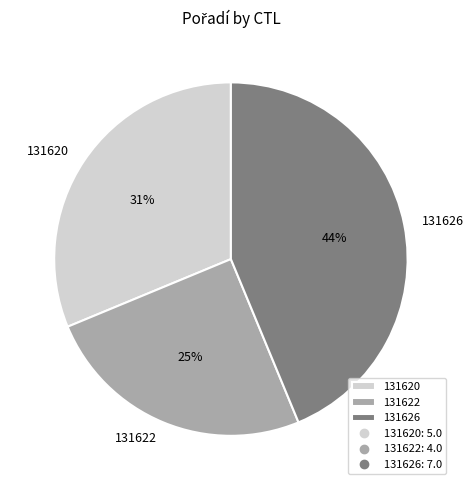

Rank the categories by value from lowest to highest.

131622, 131620, 131626